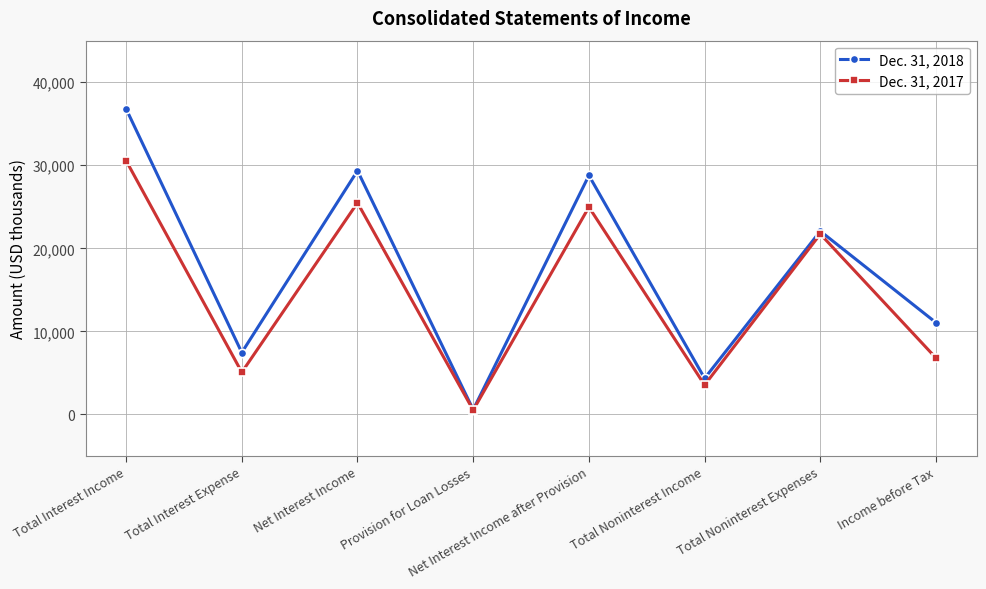

At how many categories does at least one series exceed 6900?

6